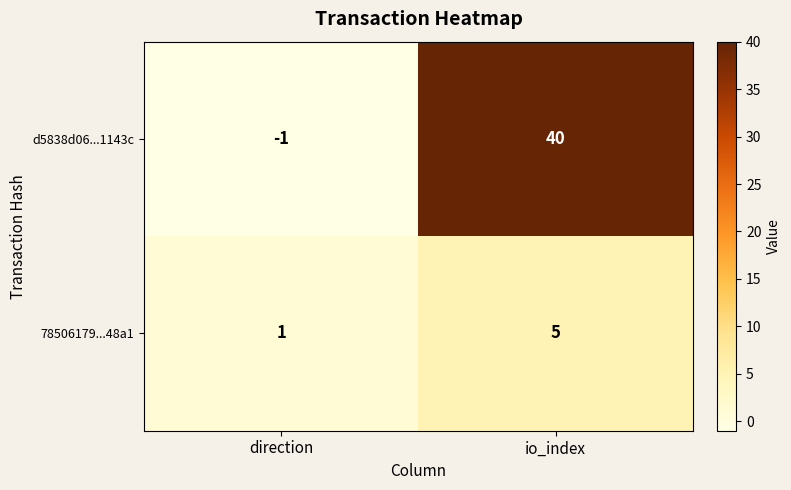

Which series has the largest total across all categories?

d5838d06...1143c